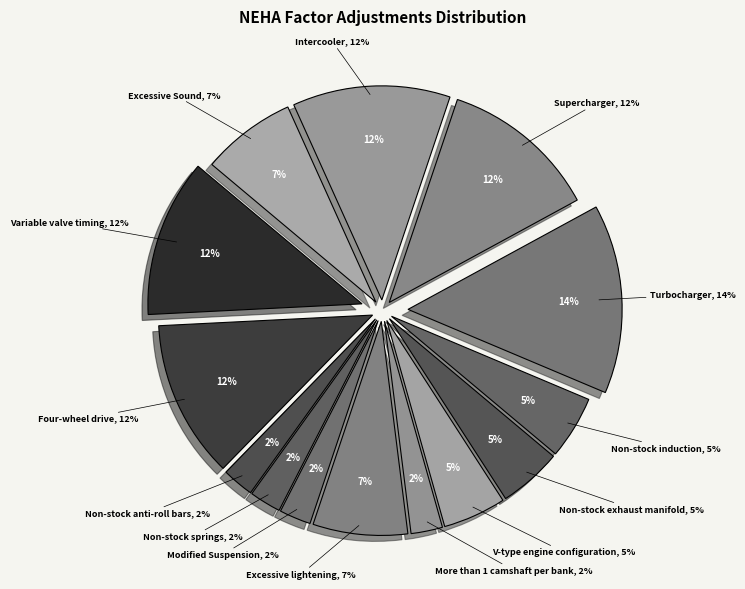

True or false: Non-stock exhaust manifold accounts for 1% of the total.

False